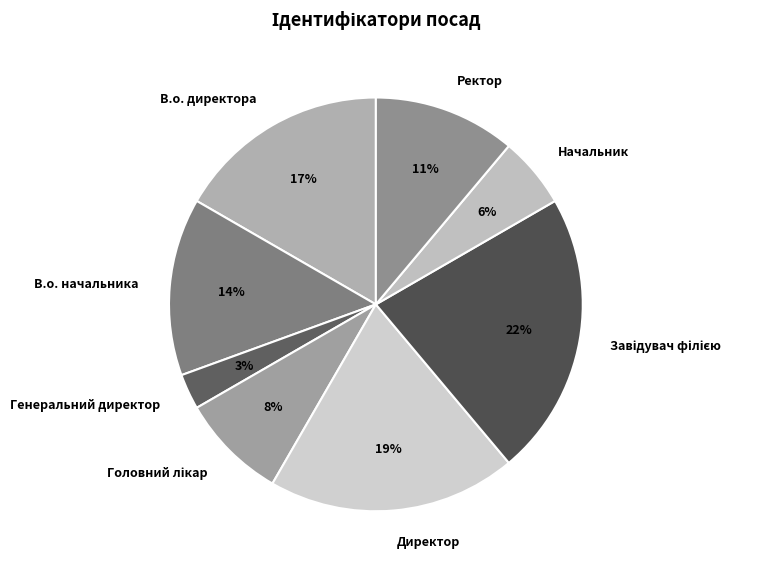

Which category has the smallest portion of the pie?

Генеральний директор